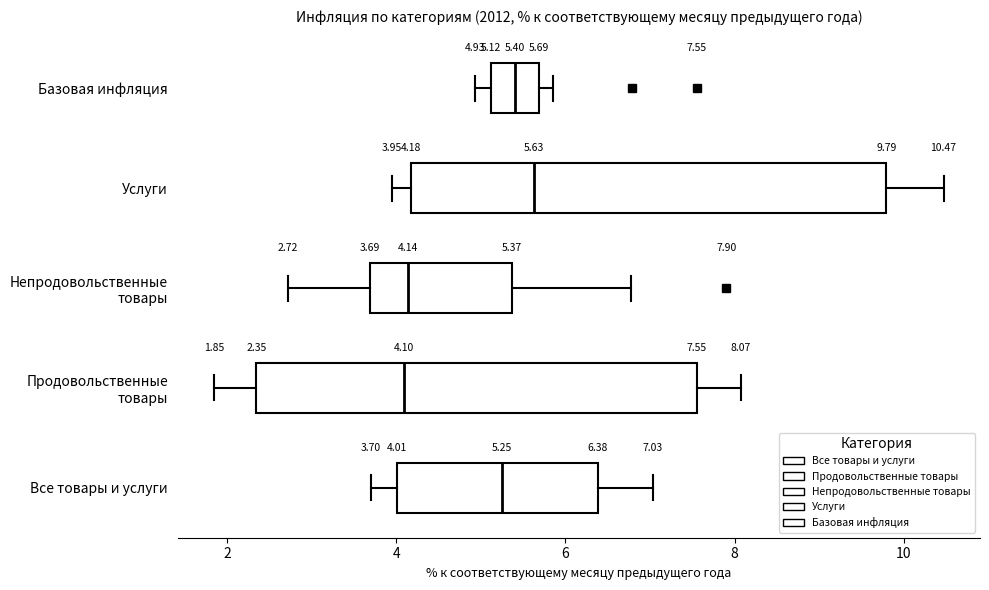

Comparing the boxes themselves (not the whiskers), which one is the widest?

Услуги